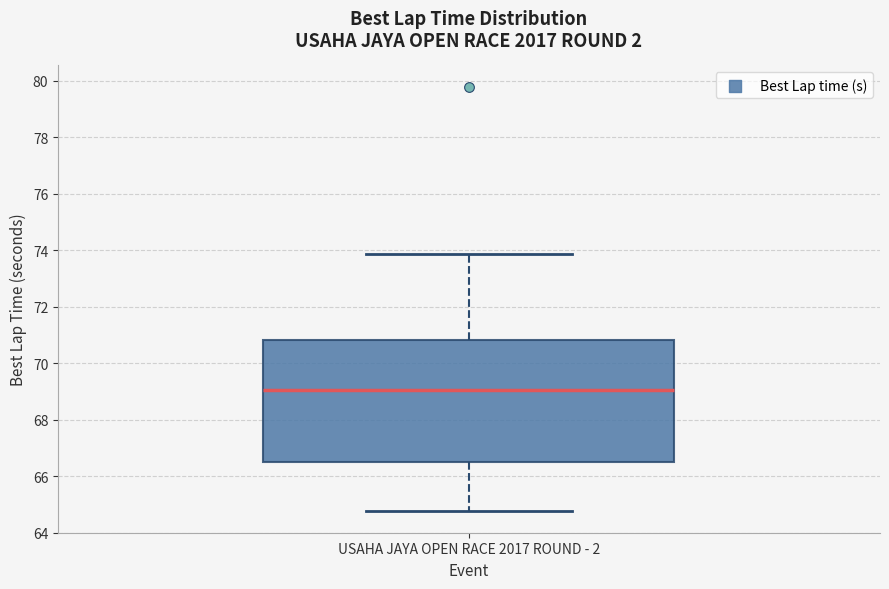

Read this box plot against the y-axis: the position of the median line, the range covered by the box, and the ends of both whiskers. The values are not printed on the chart, so give them approximately, as read against the axis.

median 69.0, box 66.4 to 70.8, whiskers 64.8 to 73.8